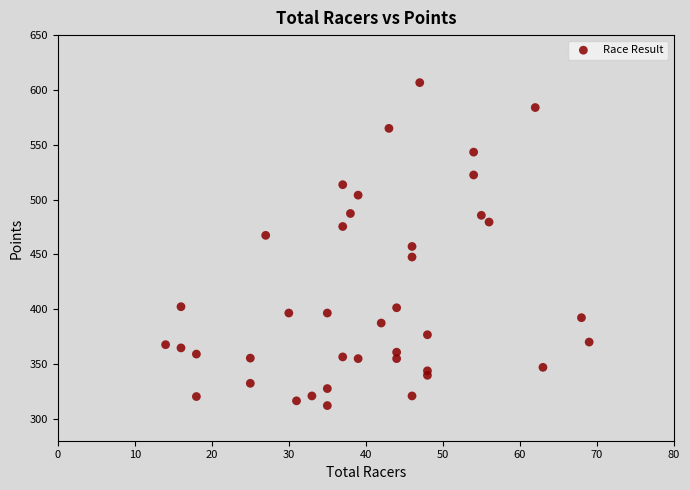

What is the range of X values (max minus min)?

55.0